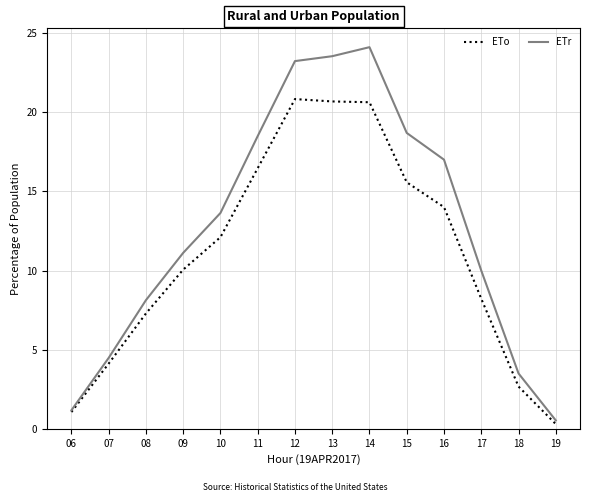

Which series has the largest range (max minus min)?

ETr